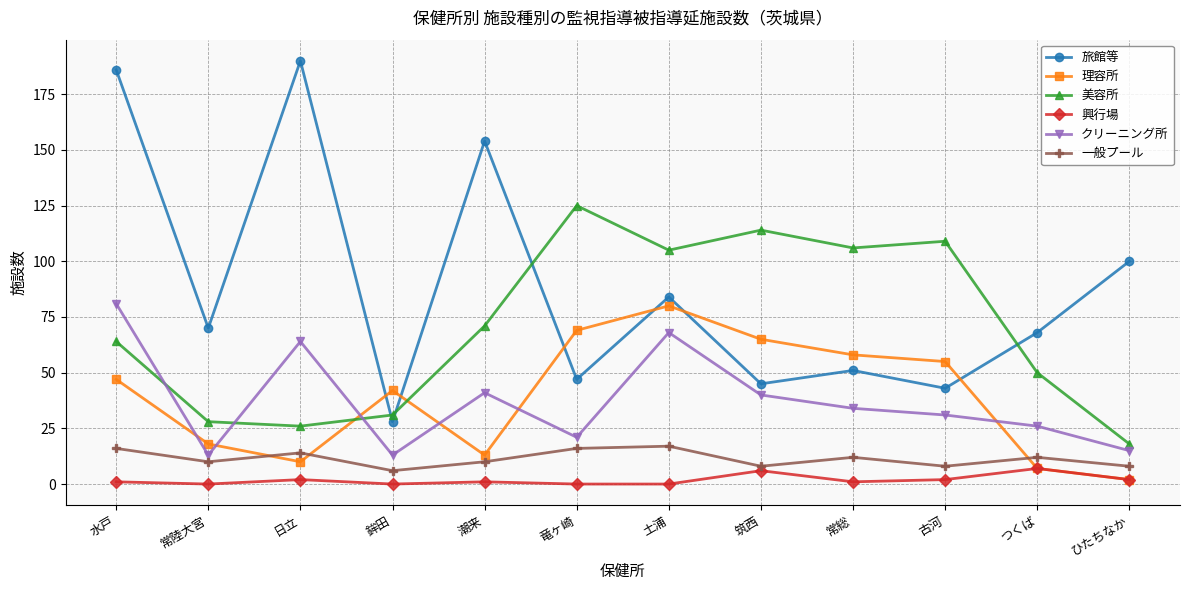

Reading right to left, list all the values displayed in this chart.

旅館等: ひたちなか=100	つくば=68	古河=43	常総=51	筑西=45	土浦=84	竜ヶ崎=47	潮来=154	鉾田=28	日立=190	常陸大宮=70	水戸=186
理容所: ひたちなか=2	つくば=7	古河=55	常総=58	筑西=65	土浦=80	竜ヶ崎=69	潮来=13	鉾田=42	日立=10	常陸大宮=18	水戸=47
美容所: ひたちなか=18	つくば=50	古河=109	常総=106	筑西=114	土浦=105	竜ヶ崎=125	潮来=71	鉾田=31	日立=26	常陸大宮=28	水戸=64
興行場: ひたちなか=2	つくば=7	古河=2	常総=1	筑西=6	土浦=0	竜ヶ崎=0	潮来=1	鉾田=0	日立=2	常陸大宮=0	水戸=1
クリーニング所: ひたちなか=15	つくば=26	古河=31	常総=34	筑西=40	土浦=68	竜ヶ崎=21	潮来=41	鉾田=13	日立=64	常陸大宮=13	水戸=81
一般プール: ひたちなか=8	つくば=12	古河=8	常総=12	筑西=8	土浦=17	竜ヶ崎=16	潮来=10	鉾田=6	日立=14	常陸大宮=10	水戸=16